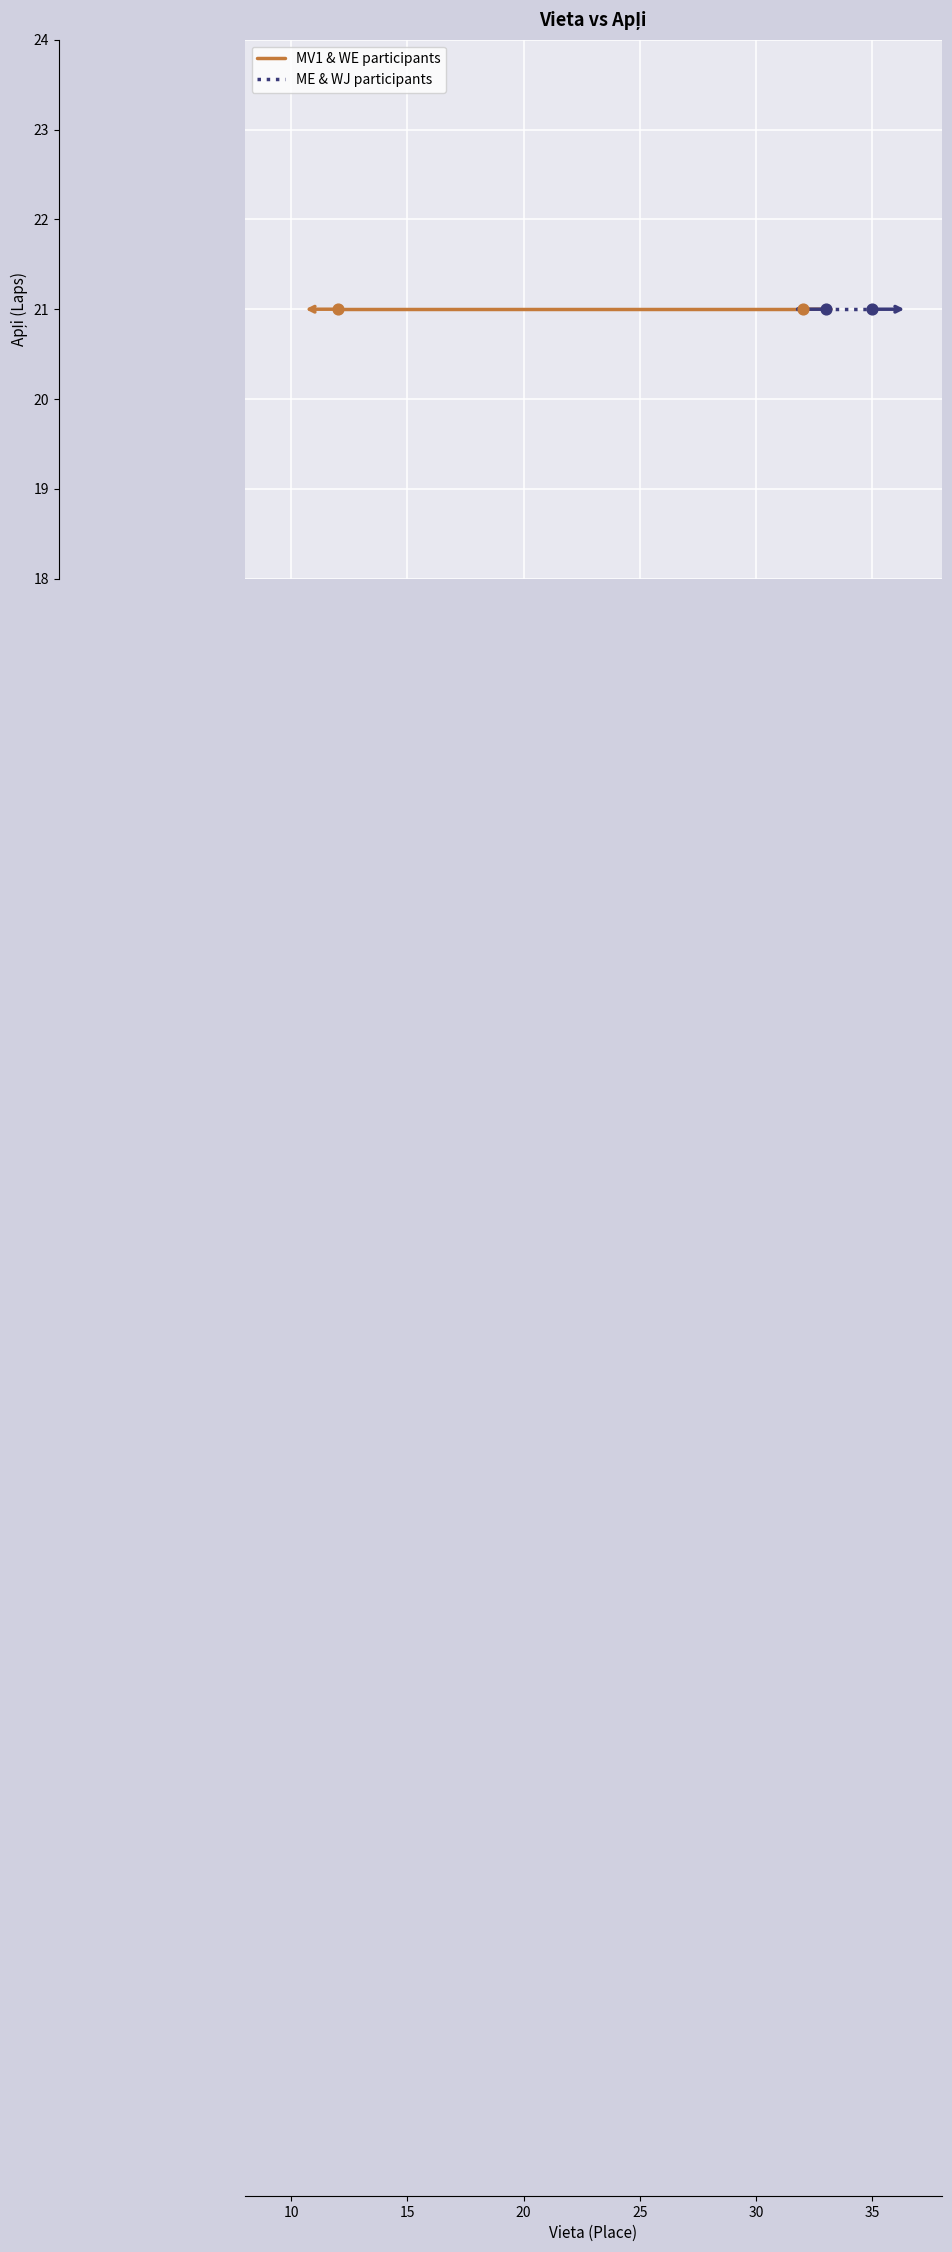

What is the total value across all series at Vieta?

112